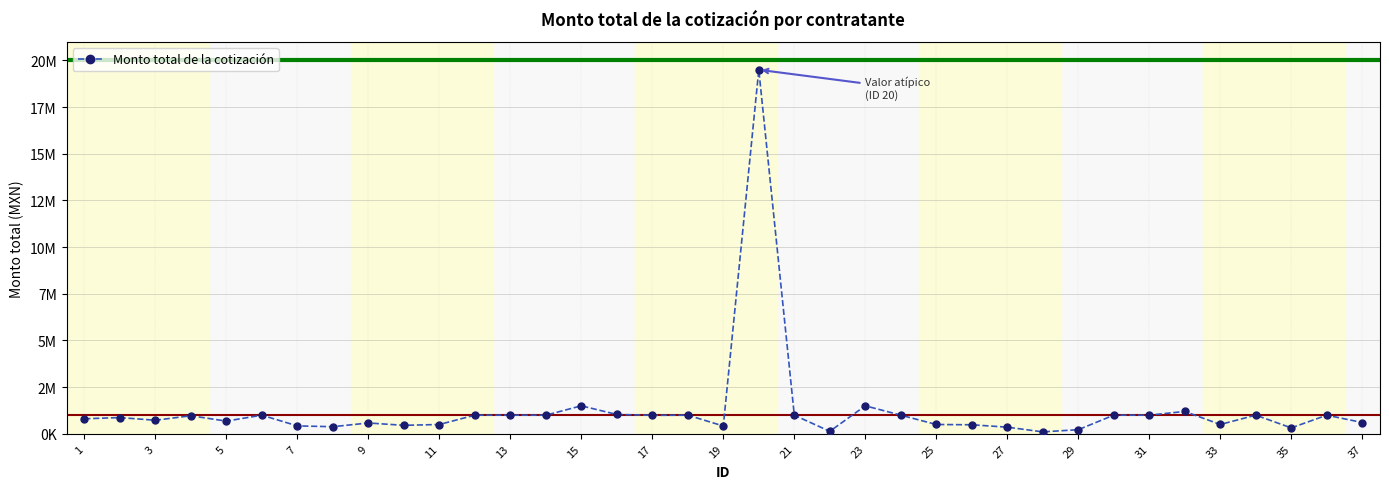

What is the value of the 17th point from the left?

993171.0